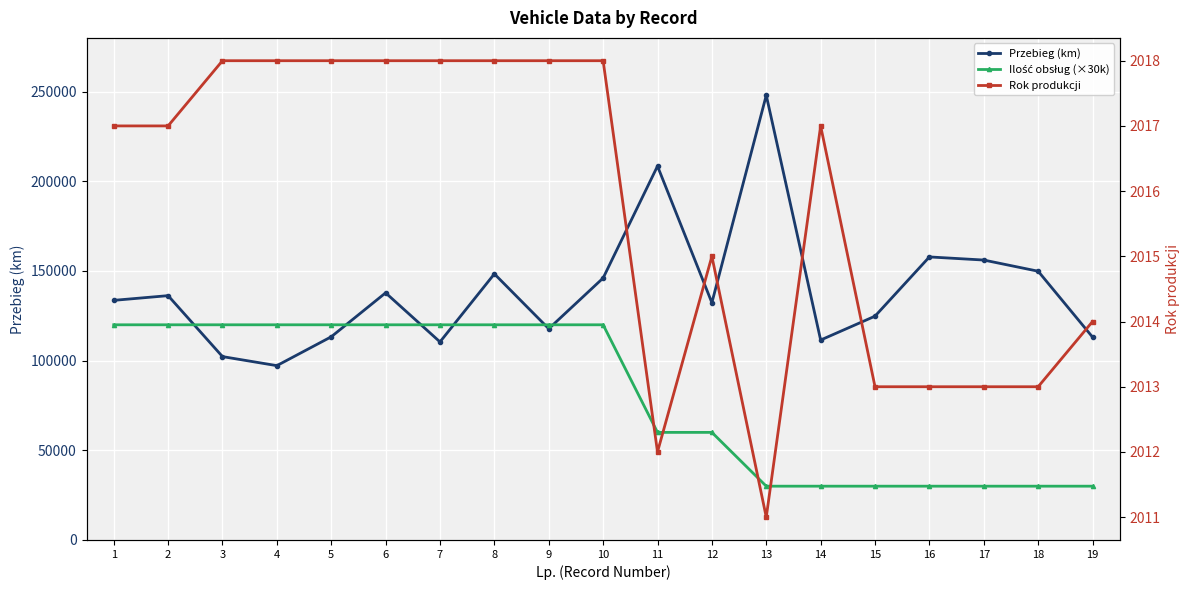

What are all the series names shown in the legend?

Przebieg (km), Ilość obsług (×30k), Rok produkcji